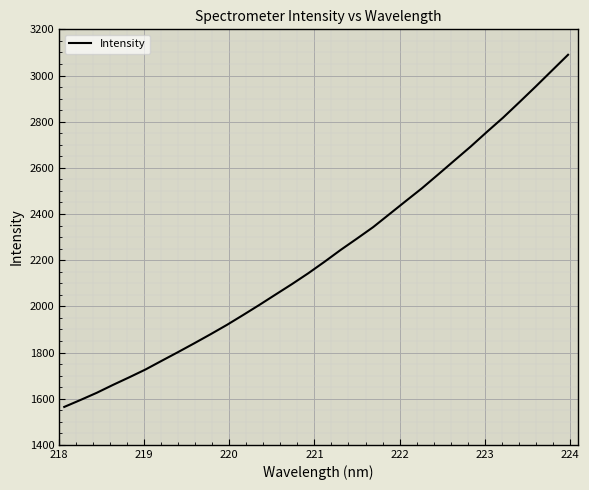

True or false: the data has more than 0 interior local peaks.

False